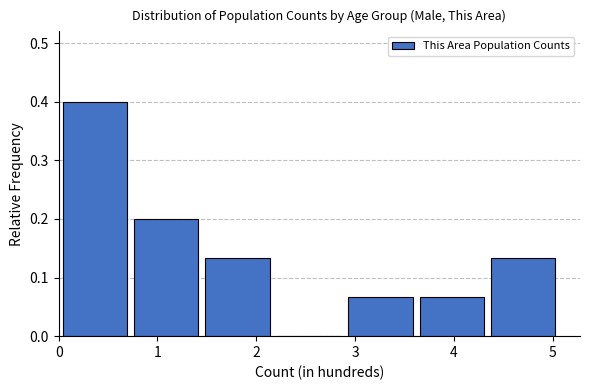

Reading left to right, list every bar in this chart as the range it spans on the x-axis followed by its height. Neither the bar edges nor the heights are printed on the chart, so give them approximately, as read against the axes.

0.0 to 0.8: 0.40
0.8 to 1.5: 0.20
1.5 to 2.2: 0.13
2.2 to 2.9: 0
2.9 to 3.7: 0.07
3.7 to 4.4: 0.07
4.4 to 5.1: 0.13